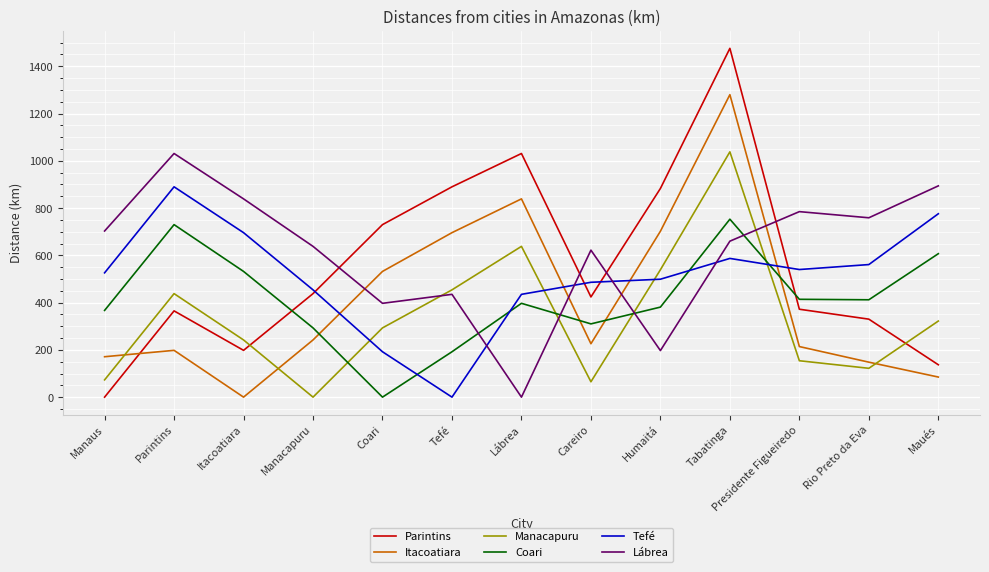

Is it true that Parintins equals 198 at Itacoatiara?

True